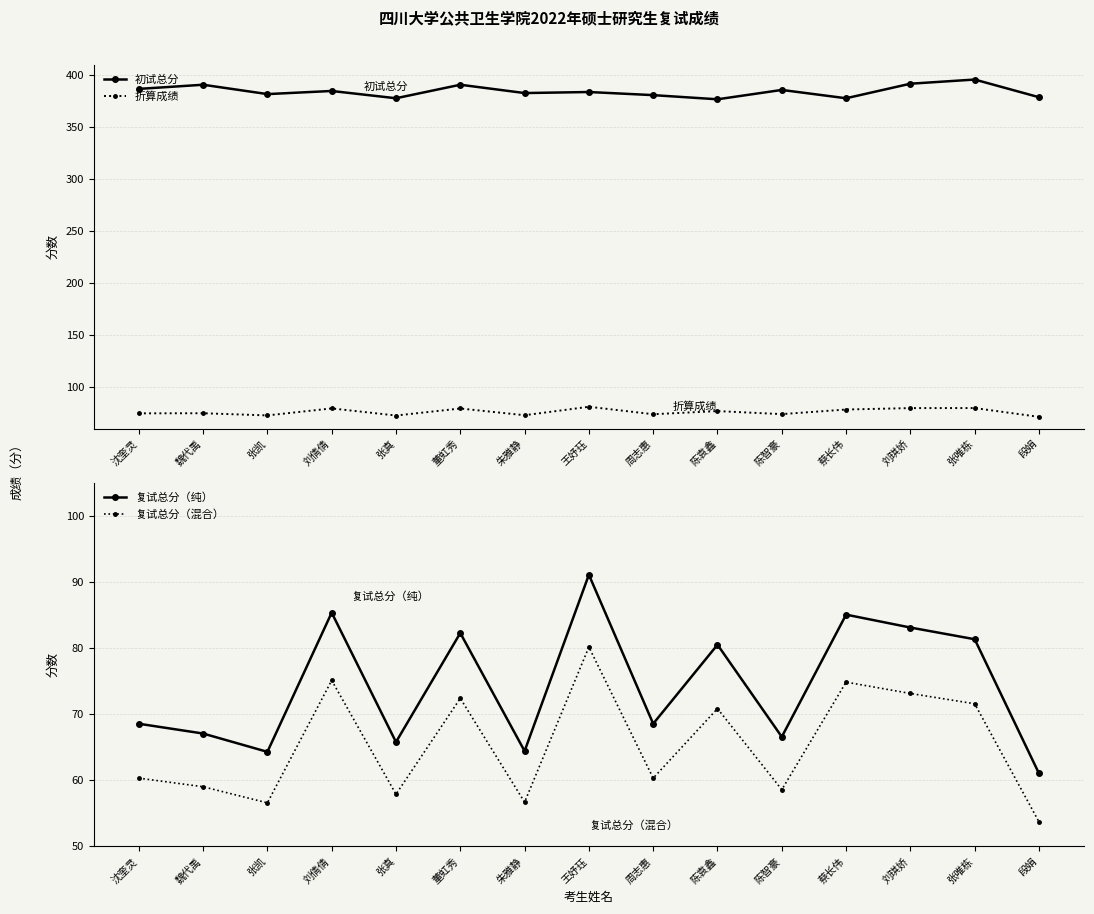

Where is the first local maximum for 初试总分?

魏代禹